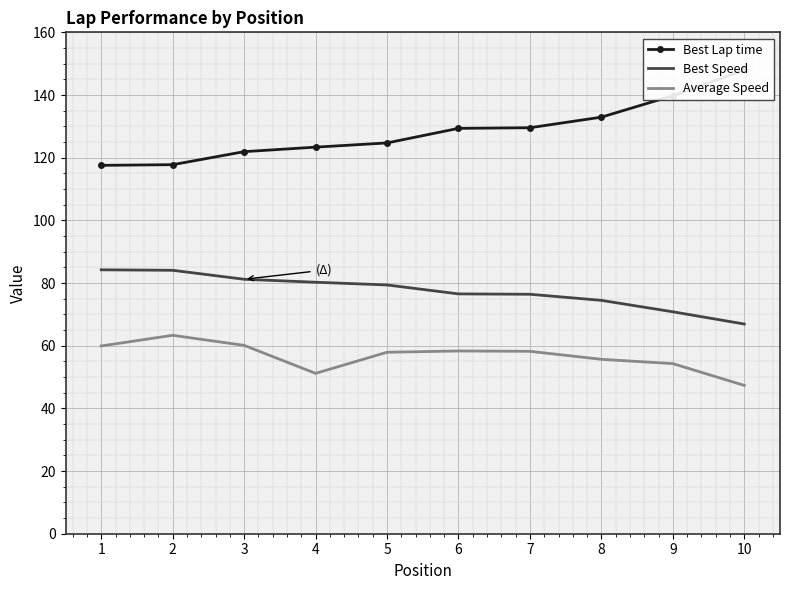

True or false: Average Speed and Best Speed cross at least once.

False